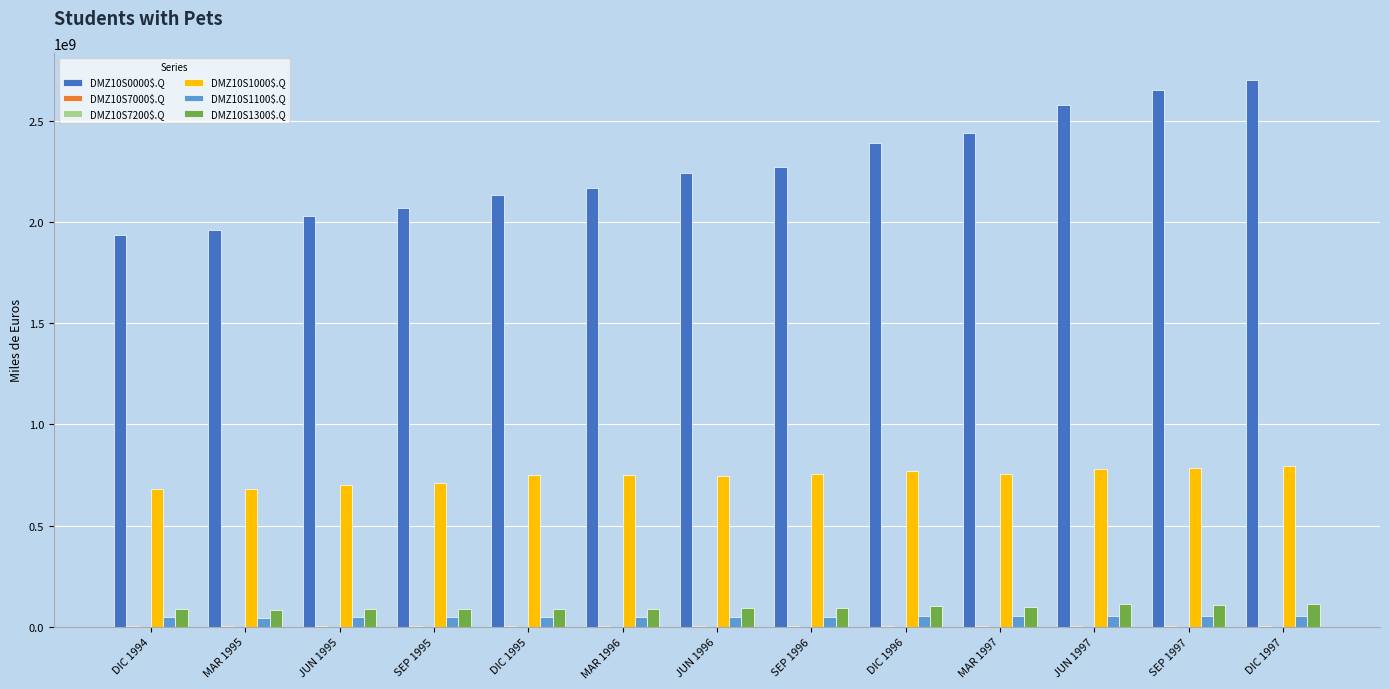

Which series changed the most between MAR 1996 and SEP 1997?

DMZ10S0000$.Q